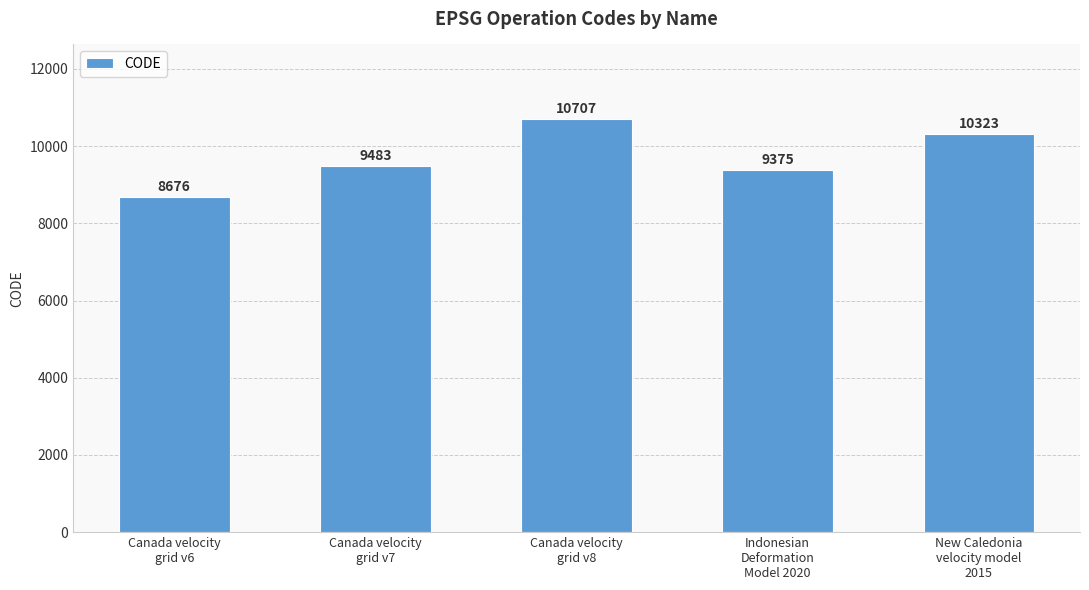

What is the difference between the values at Canada velocity
grid v8 and Canada velocity
grid v7?

1224